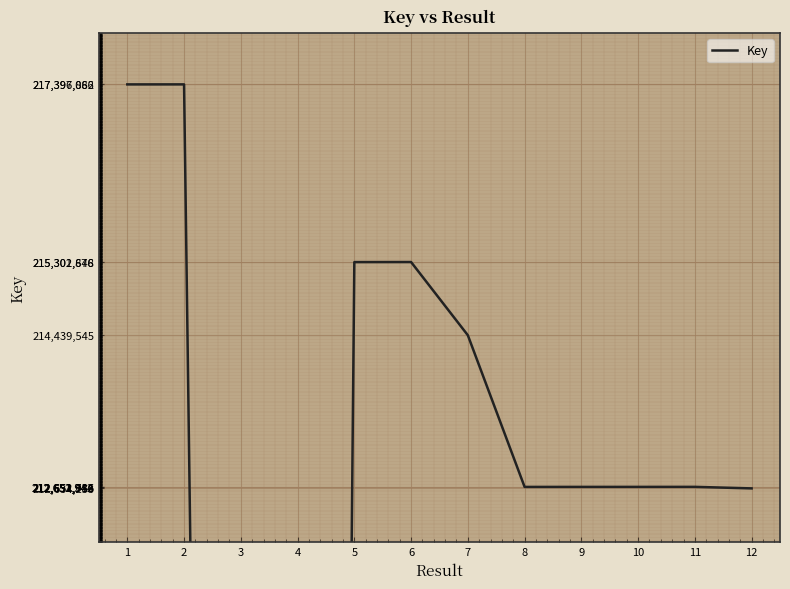

Where is the first local maximum?

2